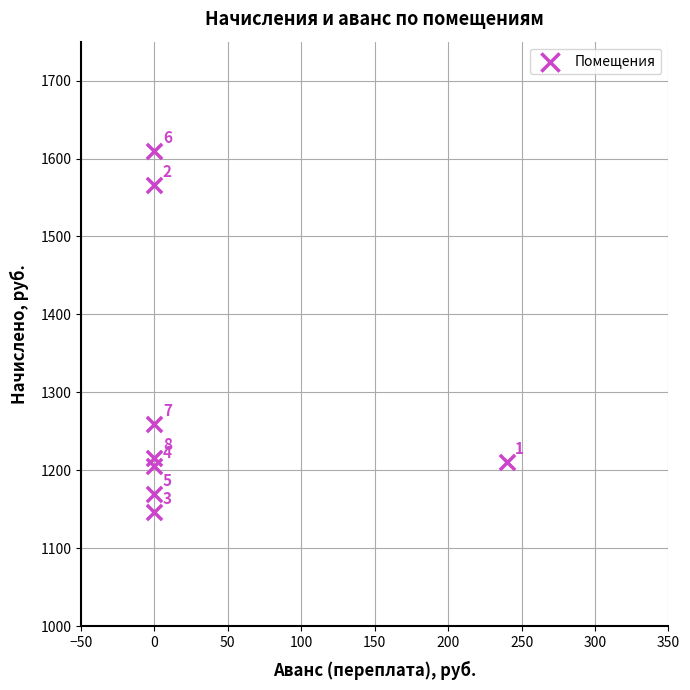

What is the range of X values (max minus min)?

239.7